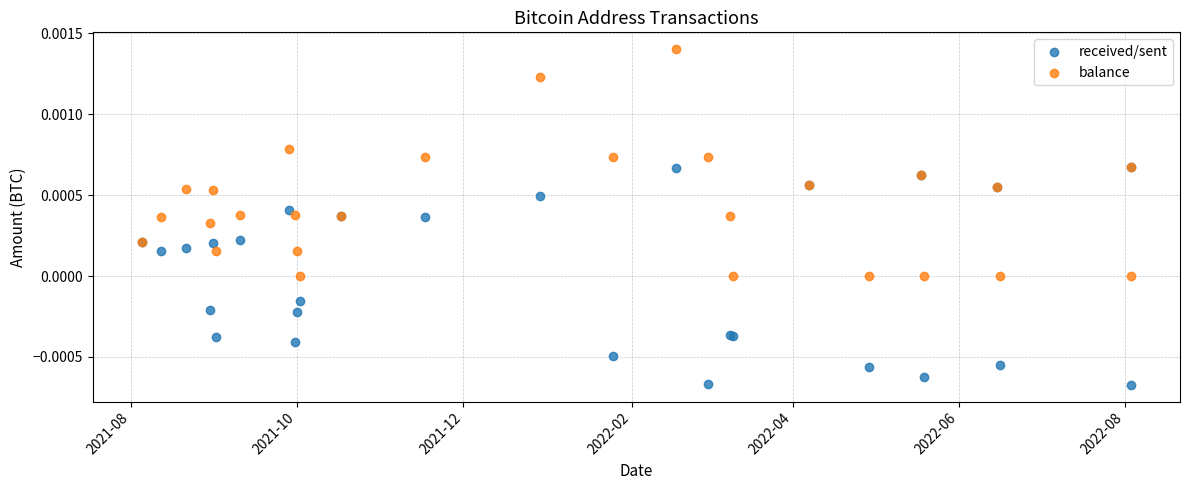

What are all the series names shown in the legend?

received/sent, balance